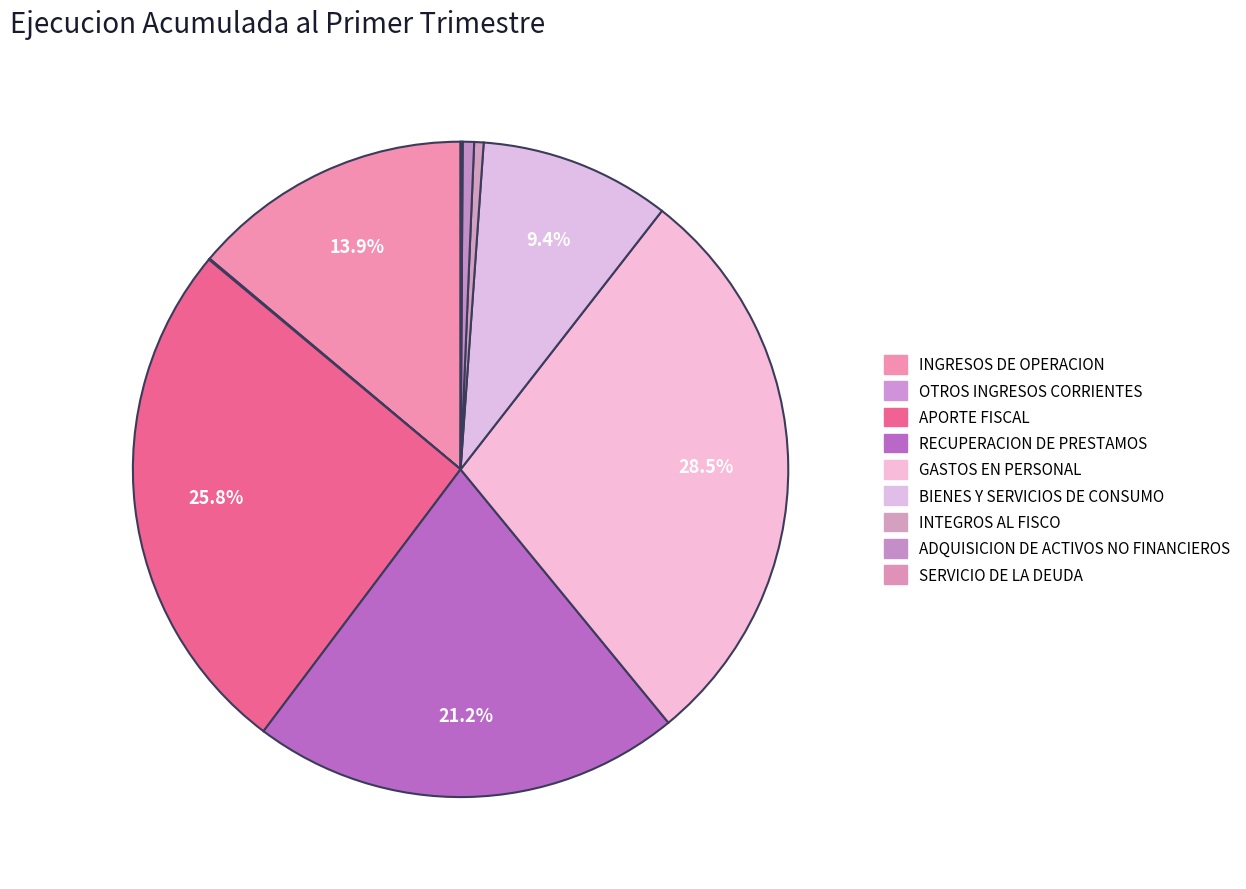

The APORTE FISCAL slice represents 19% of the pie. True or false?

False